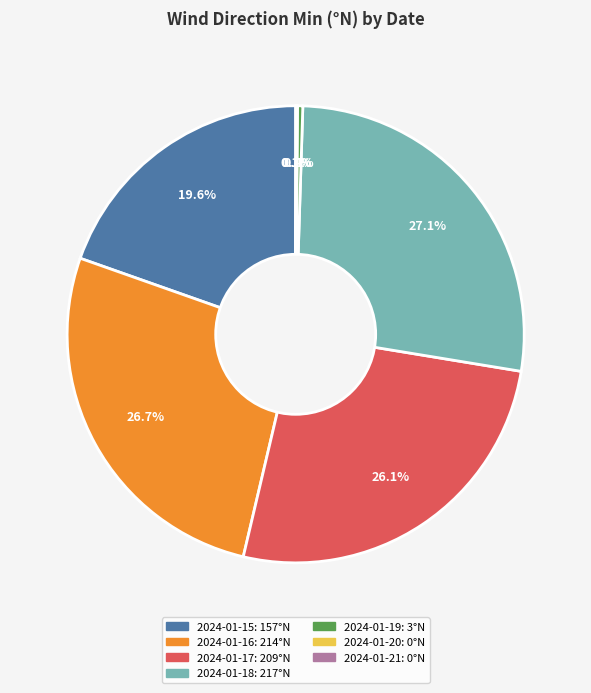

The 2024-01-15 slice represents 13% of the pie. True or false?

False